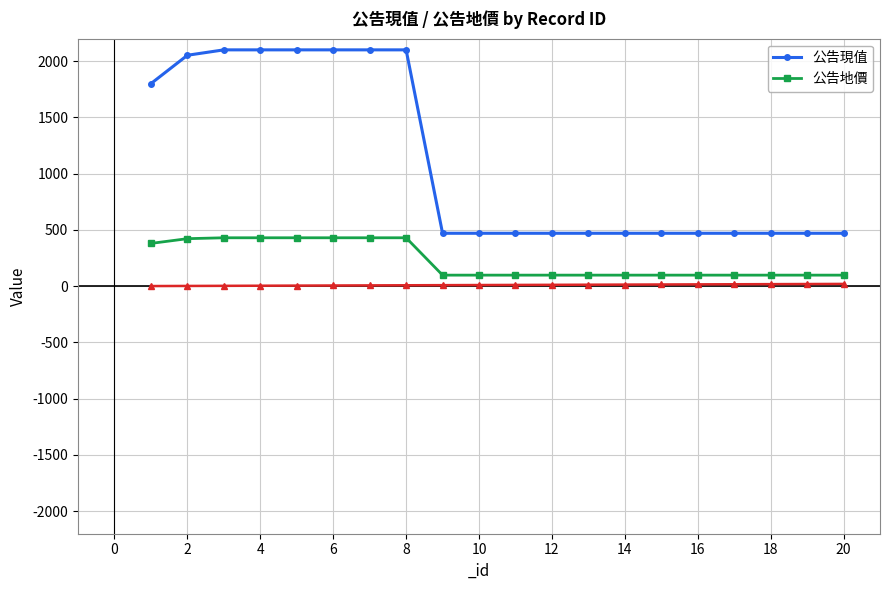

How many data points does each series have?

20